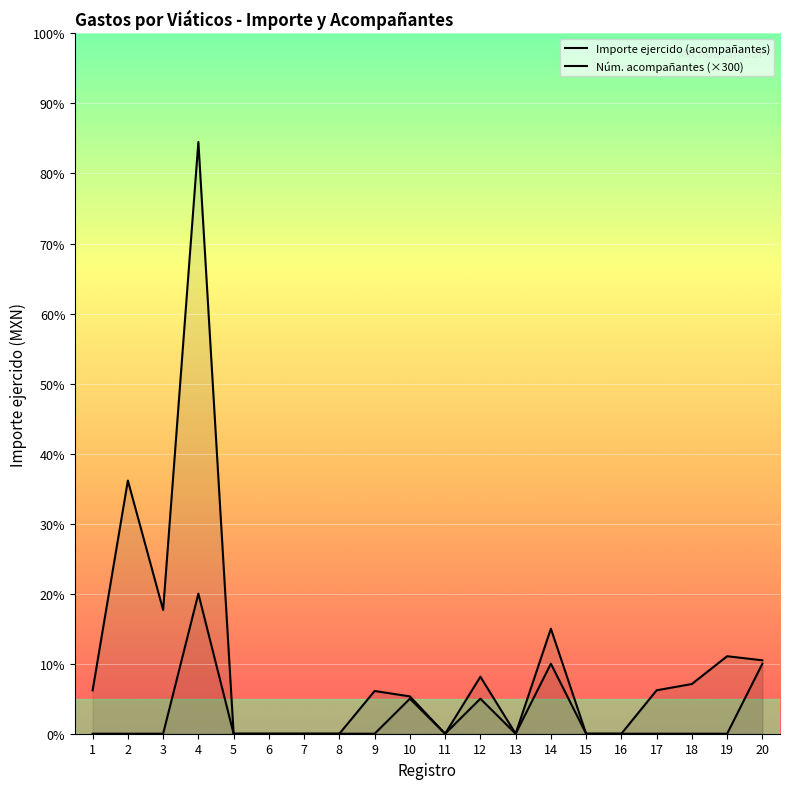

True or false: Importe ejercido (acompañantes) and Núm. acompañantes (×300) intersect in this chart.

False